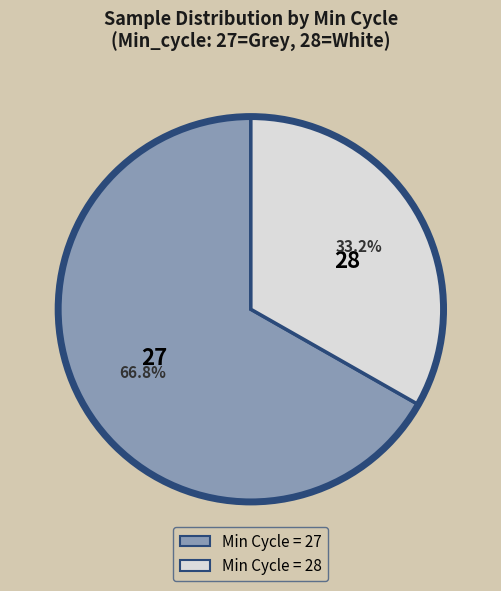

What is the largest slice in the pie chart?

27